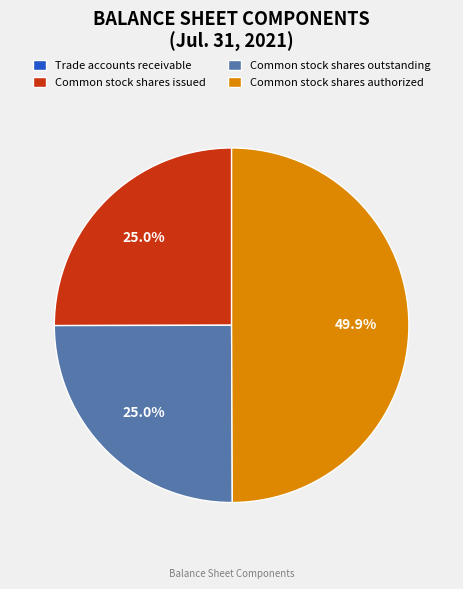

To the nearest percent, what portion does Common stock shares authorized represent?

50%